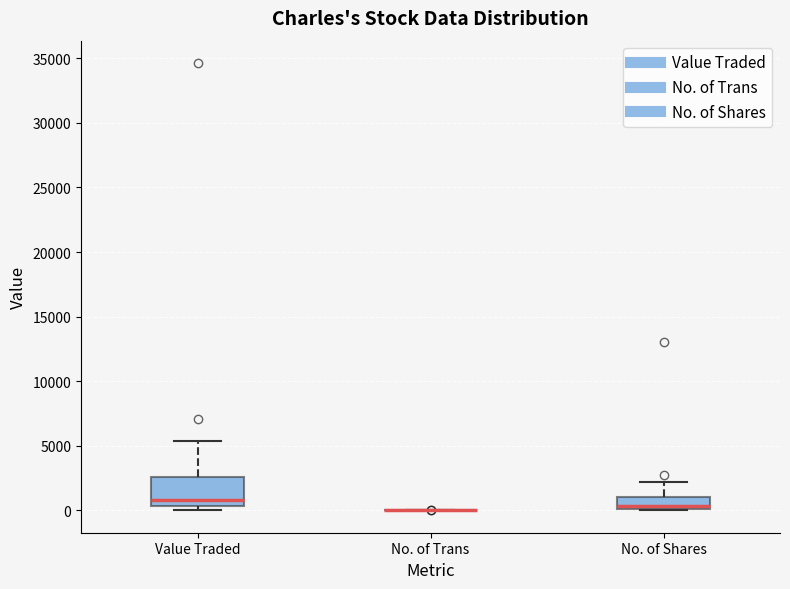

Which box is the tallest, from its lower edge to its upper edge?

Value Traded